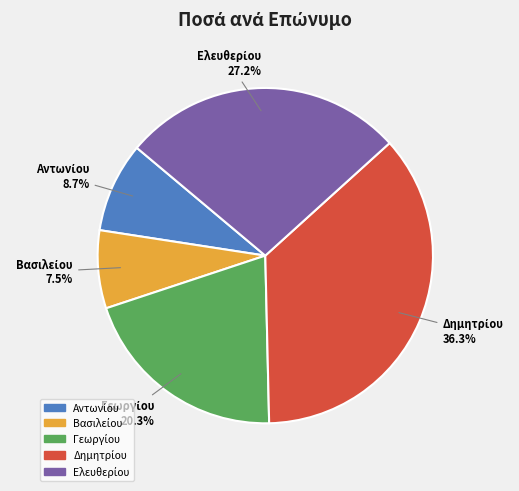

Is there any slice that represents more than half of the pie?

No